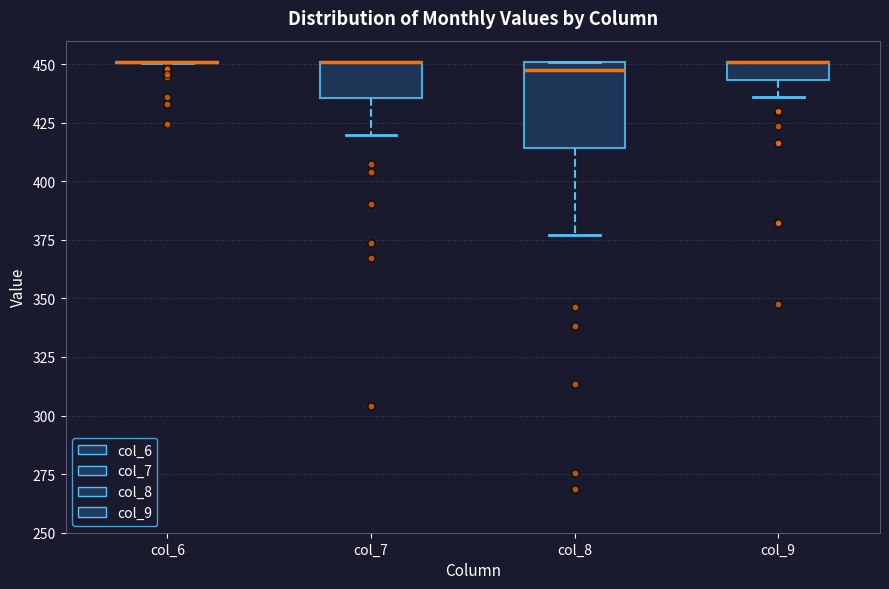

Which box is the tallest, from its lower edge to its upper edge?

col_8